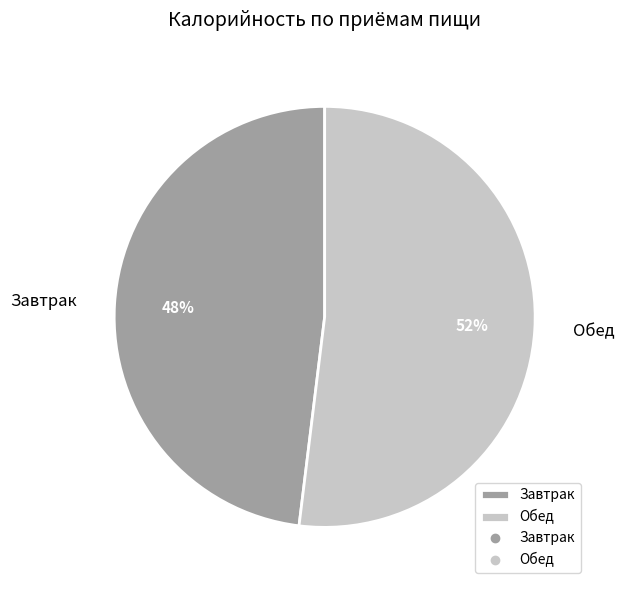

The Завтрак slice represents 48% of the pie. True or false?

True